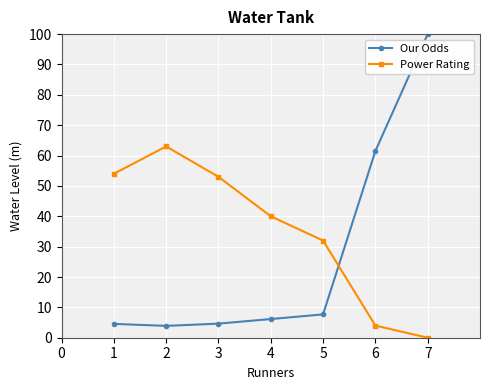

Between 2 and 5, which series saw the biggest shift?

Power Rating